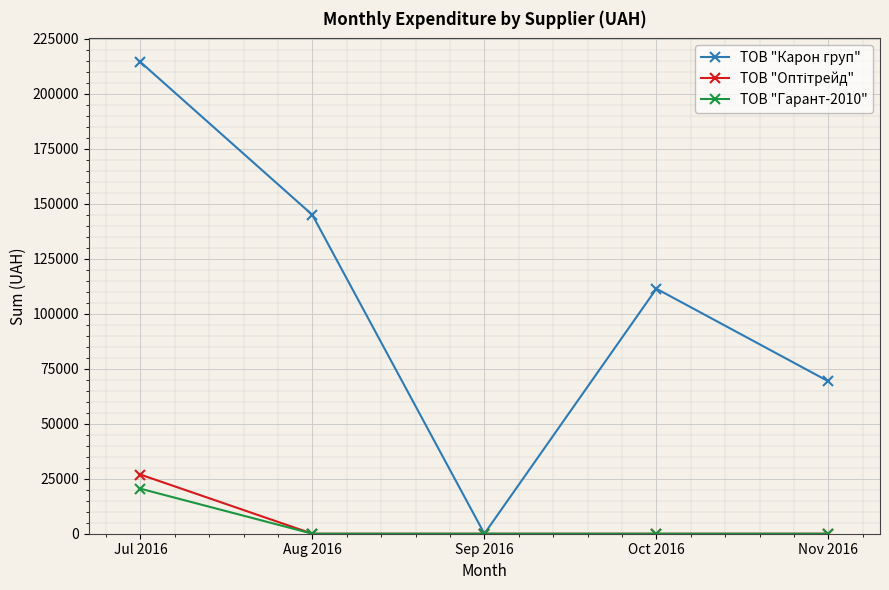

What is the label of the 1st point from the left?

Jul 2016